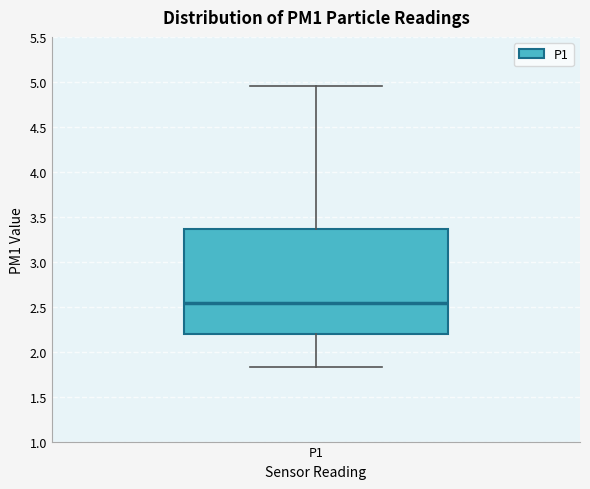

Transcribe this box plot: give where the median line is, the range the box spans, and where the two whiskers end, as read against the y-axis. The values are not printed on the chart, so give them approximately, as read against the axis.

median 2.55, box 2.20 to 3.35, whiskers 1.85 to 4.95